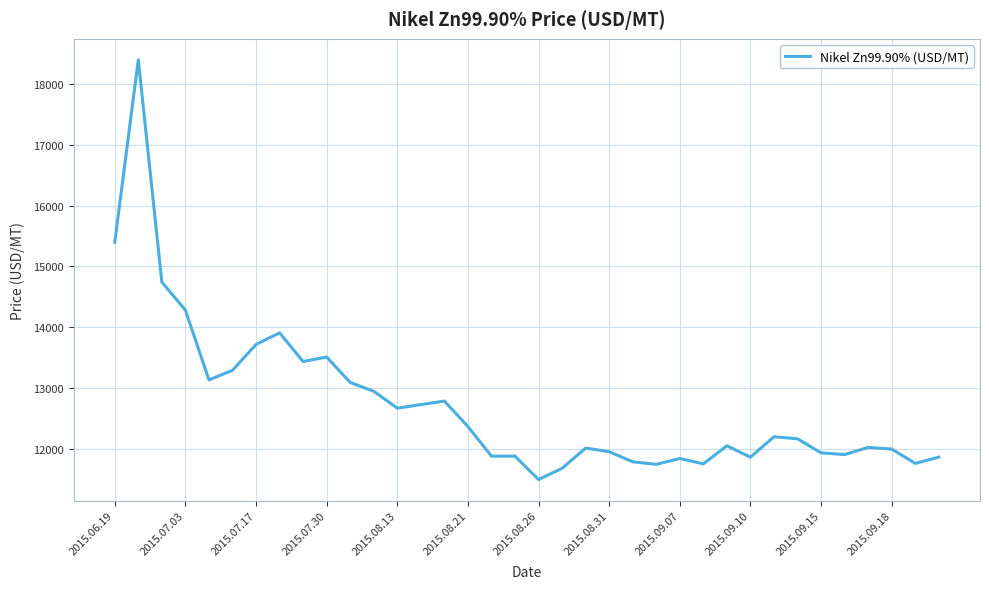

What is the greatest value displayed?

18398.7